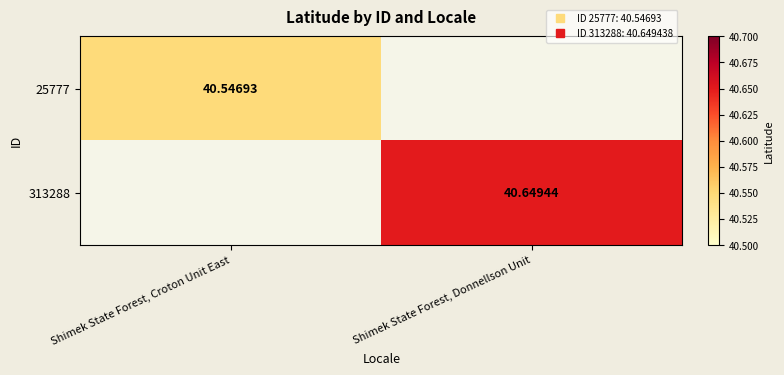

True or false: 313288 has a value of 40.6 at Shimek State Forest, Donnellson Unit.

True